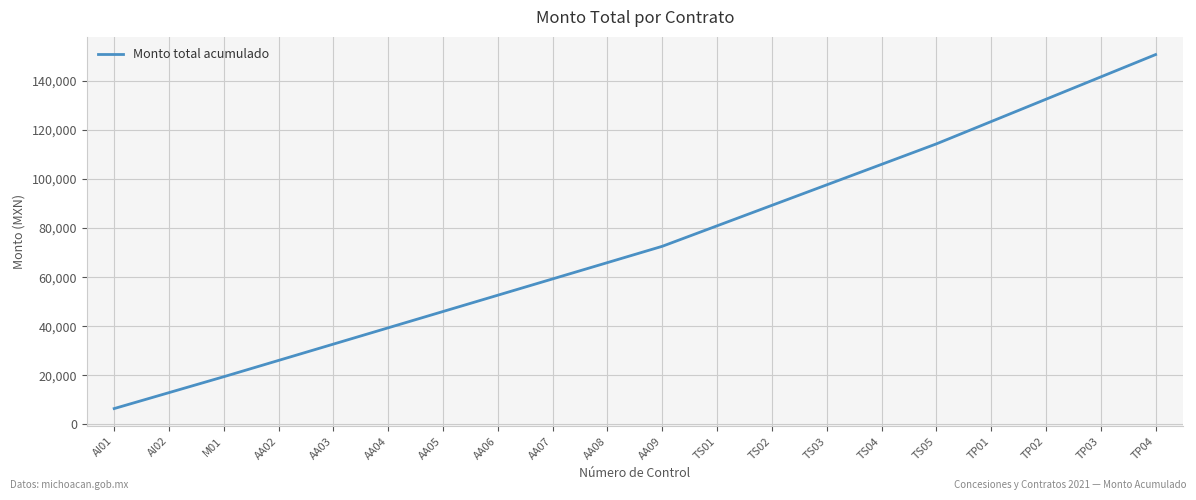

Reading left to right, what are all the values shown in this chart?

AI01=6490.3	AI02=12980.7	M01=19471.0	AA02=26112.9	AA03=32754.8	AA04=39396.7	AA05=46038.6	AA06=52680.5	AA07=59322.4	AA08=65964.3	AA09=72606.2	TS01=80949.8	TS02=89293.3	TS03=97636.9	TS04=105980.5	TS05=114324.0	TP01=123419.8	TP02=132515.7	TP03=141611.5	TP04=150707.3